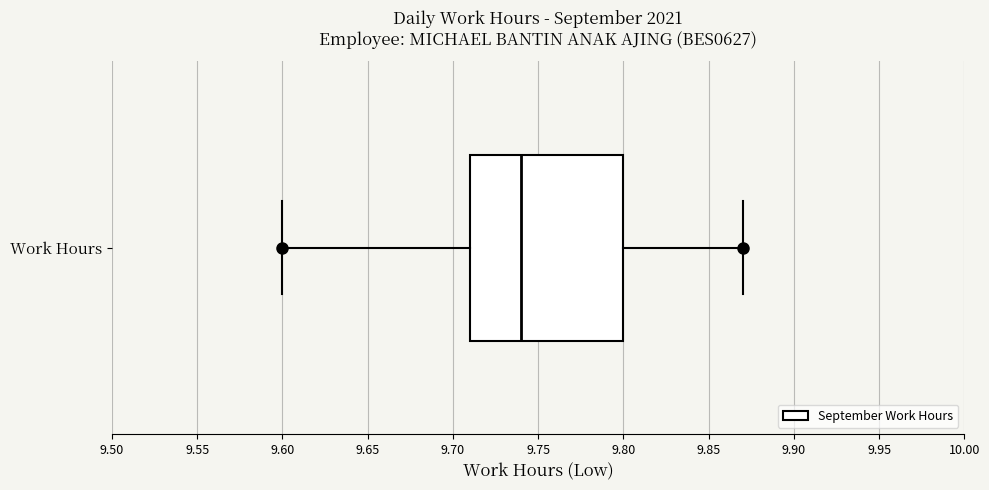

Where is the left edge of the box for Work Hours on the x-axis? The values are not printed on the chart, so give them approximately, as read against the axis.

9.71